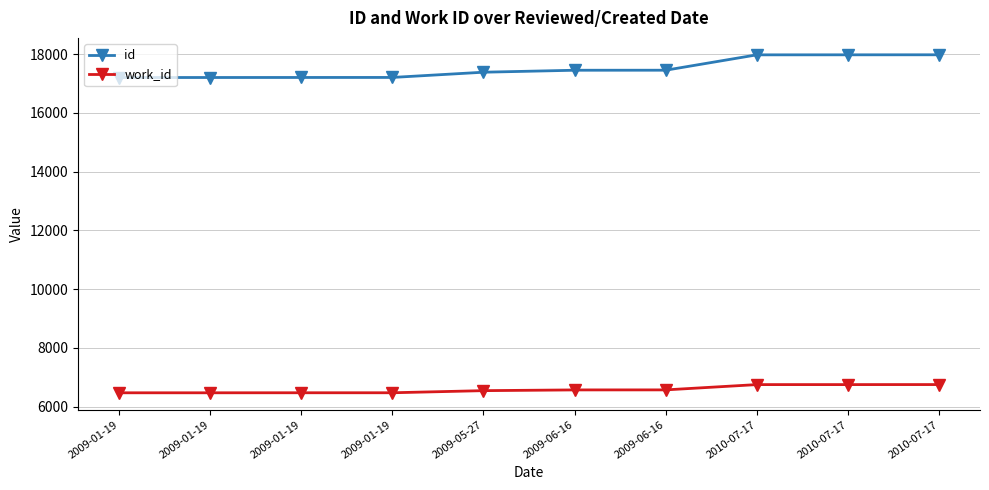

True or false: id and work_id intersect in this chart.

False